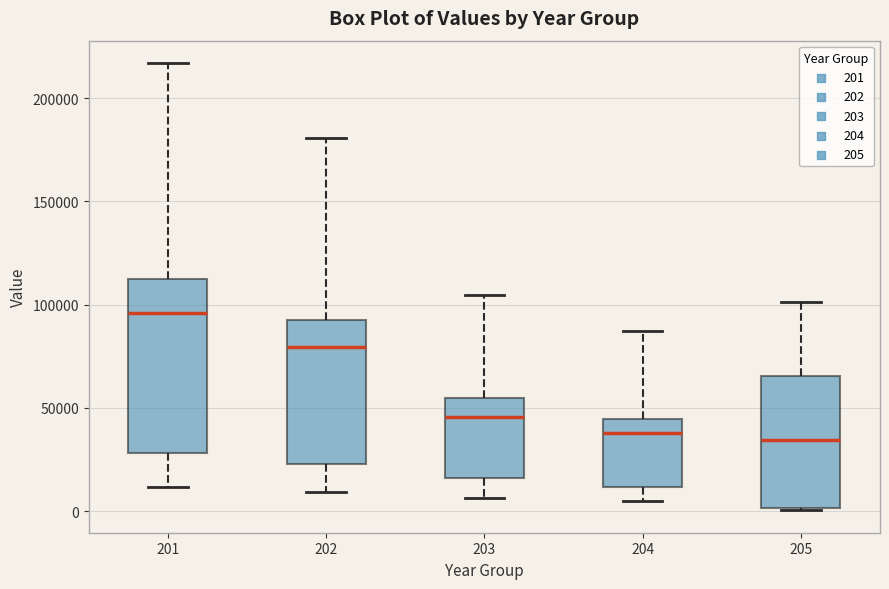

Which box is the tallest, from its lower edge to its upper edge?

201